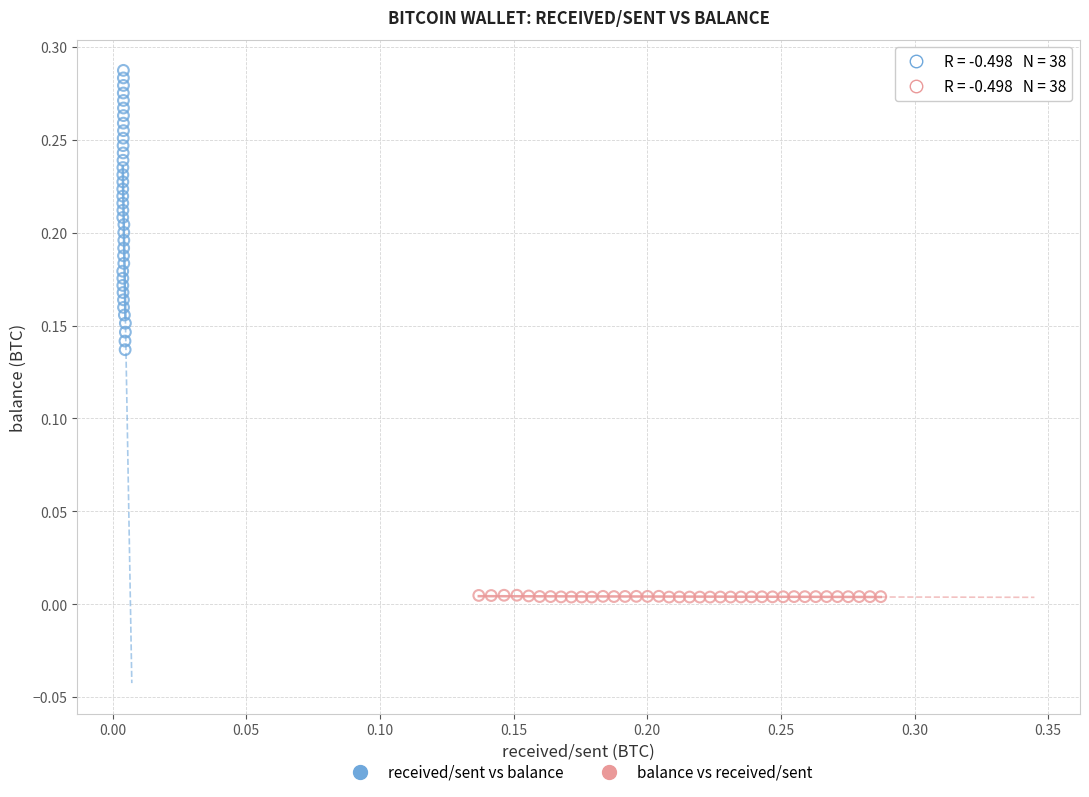

Which series reaches the maximum Y coordinate?

received/sent vs balance